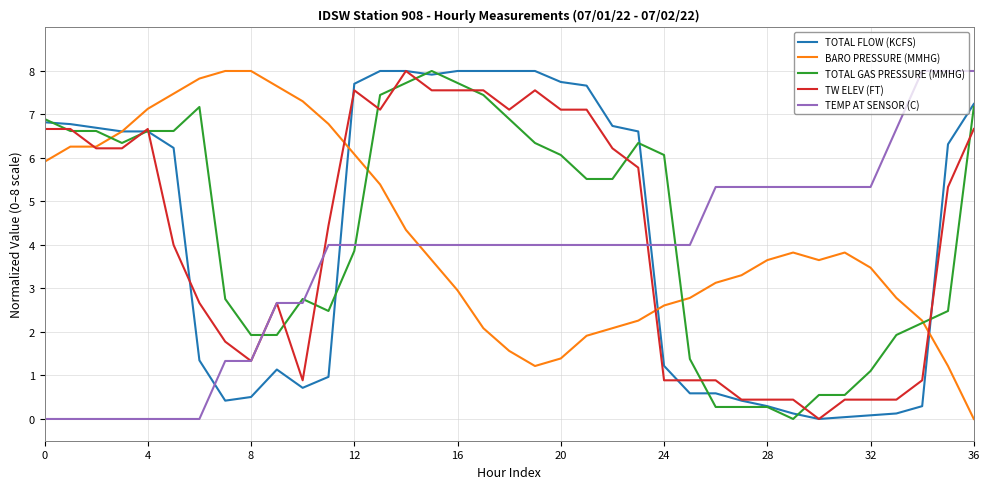

After their last crossing, which series has the higher values: TOTAL FLOW (KCFS) or TW ELEV (FT)?

TOTAL FLOW (KCFS)